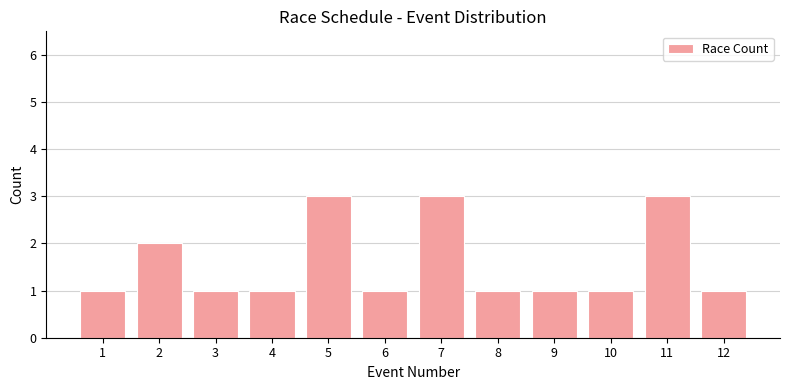

Reading left to right, extract all data points from this chart.

1	2	1	1	3	1	3	1	1	1	3	1